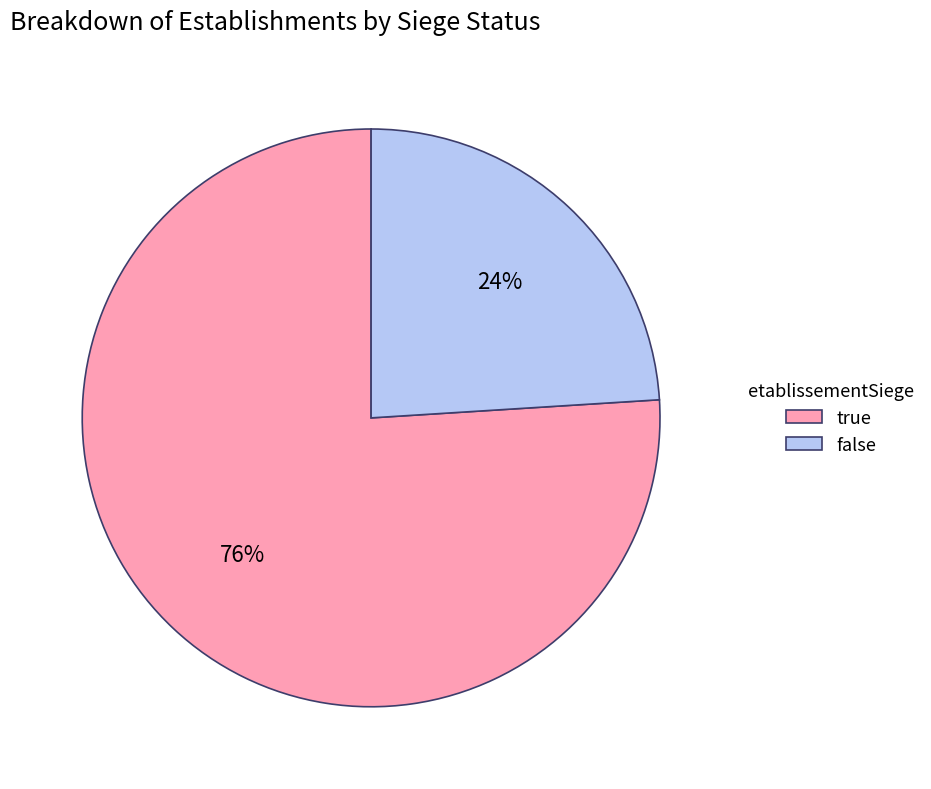

What is the ratio of the value at true to the value at false?

3.2